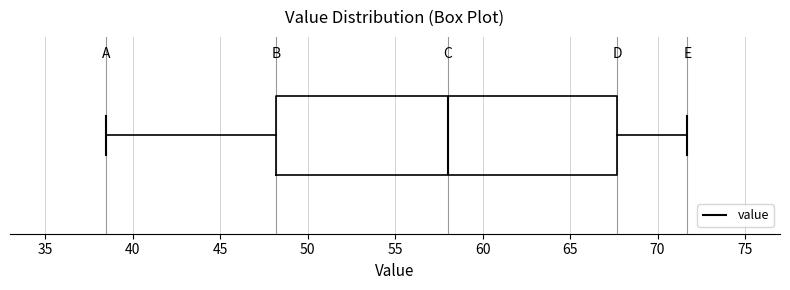

Read this box plot against the x-axis: the position of the median line, the range covered by the box, and the ends of both whiskers. The values are not printed on the chart, so give them approximately, as read against the axis.

median 58.0, box 48.0 to 67.5, whiskers 38.5 to 71.5